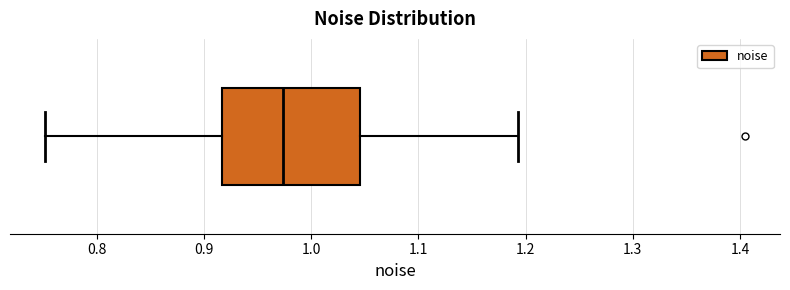

Transcribe this box plot: give where the median line is, the range the box spans, and where the two whiskers end, as read against the x-axis. The values are not printed on the chart, so give them approximately, as read against the axis.

median 0.97, box 0.92 to 1.05, whiskers 0.75 to 1.19